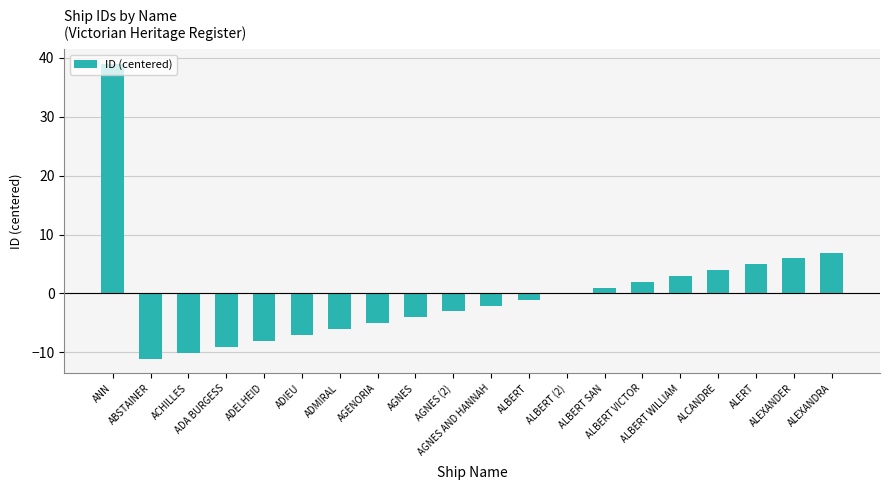

What is the greatest value displayed?

39.0